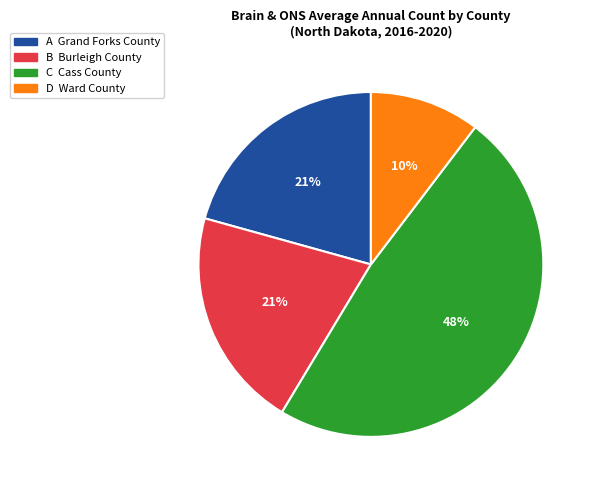

To the nearest percent, what portion does D Ward County represent?

10%